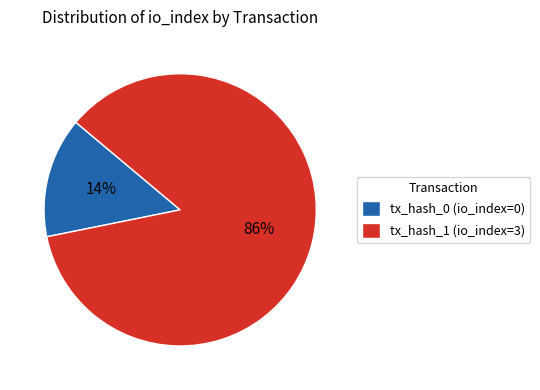

To the nearest percent, what percentage of the pie is tx_hash_1 (io_index=3)?

86%